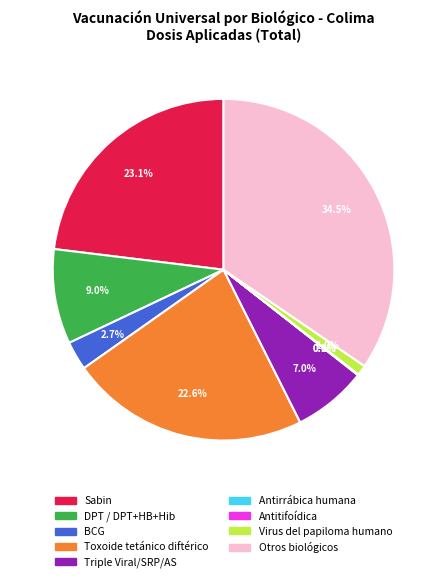

To the nearest percent, what is the average slice percentage?

11%